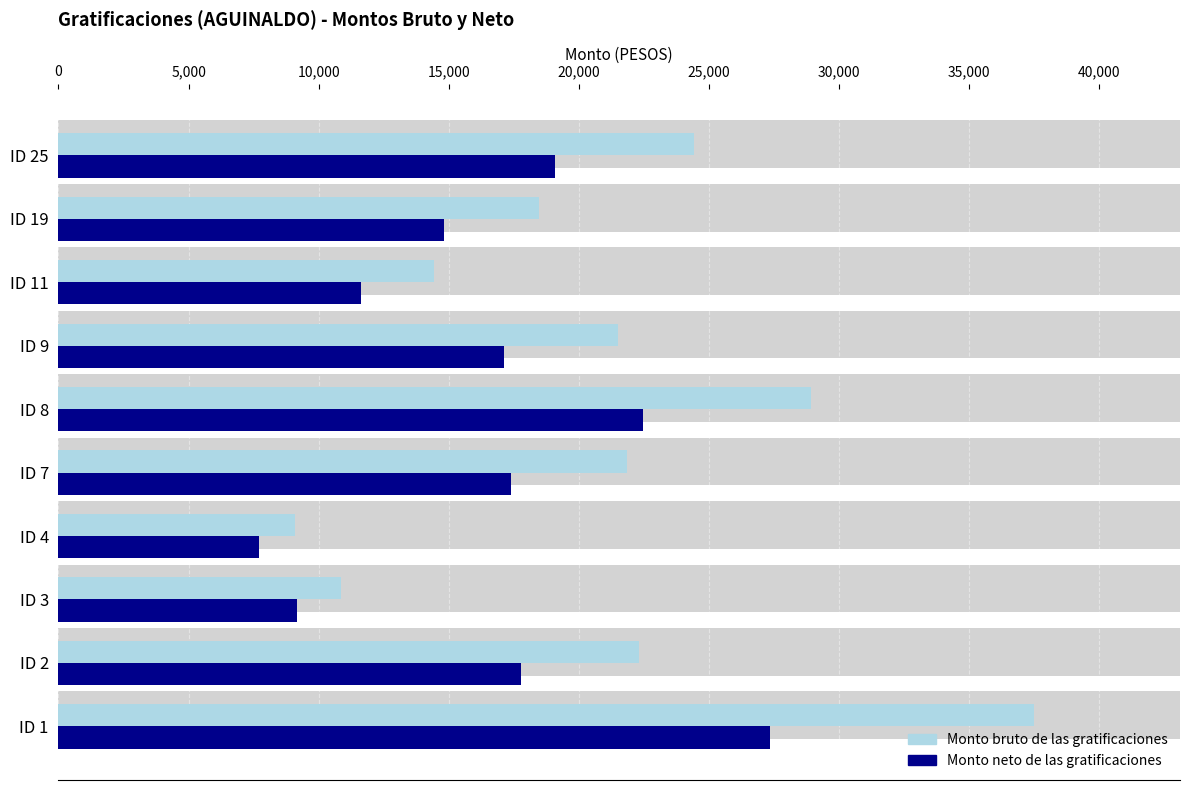

What is the difference between the maximum and second lowest values in the Monto bruto de las gratificaciones series?

26630.6